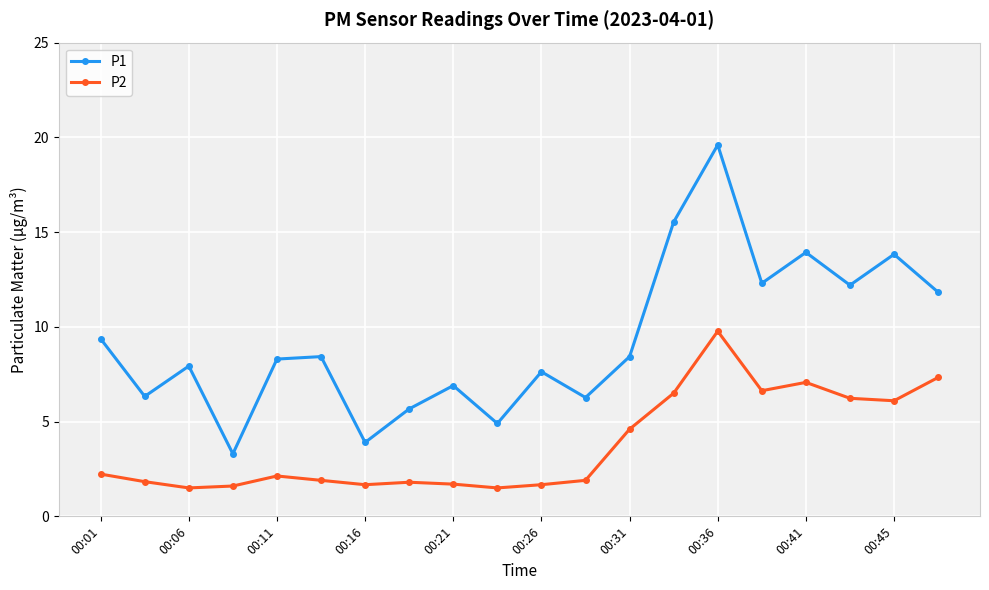

Which series has the largest total across all categories?

P1